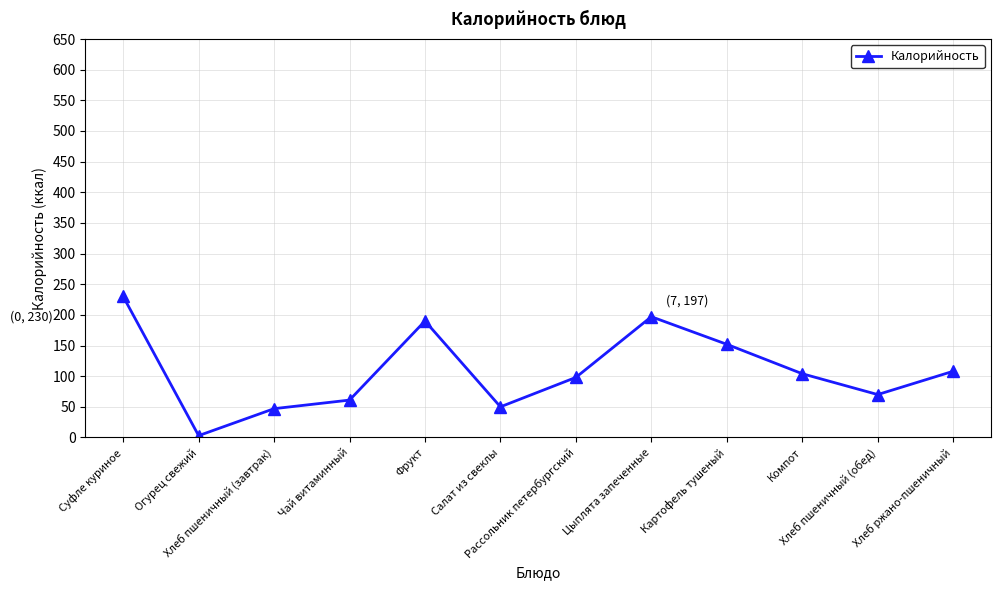

What is the maximum value shown in the chart?

230